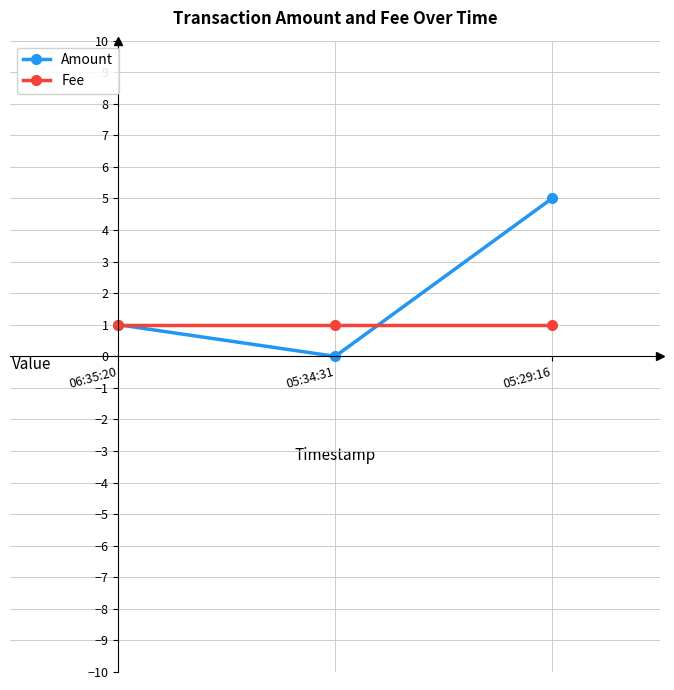

Which series has the largest range (max minus min)?

Amount